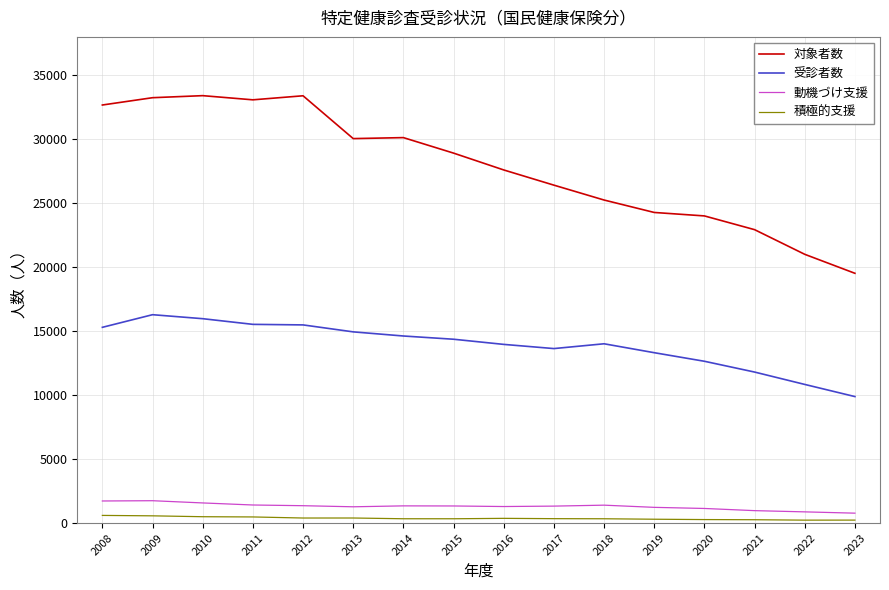

What value does the 受診者数 series have at 2021?

11803